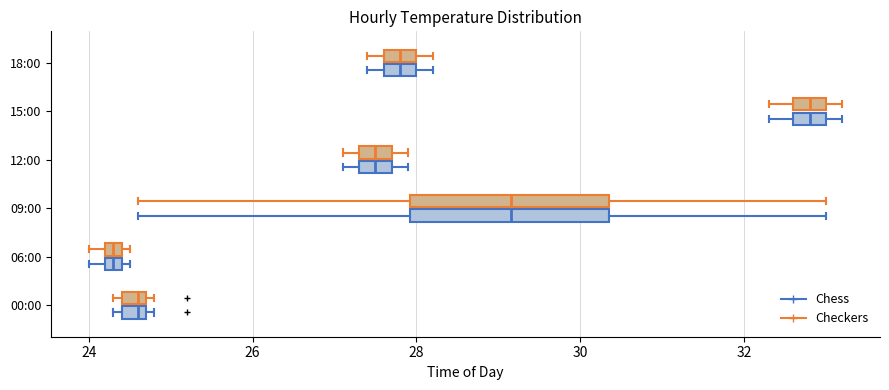

Where is the right edge of the box for 06:00 (Chess) on the x-axis? The values are not printed on the chart, so give them approximately, as read against the axis.

24.4